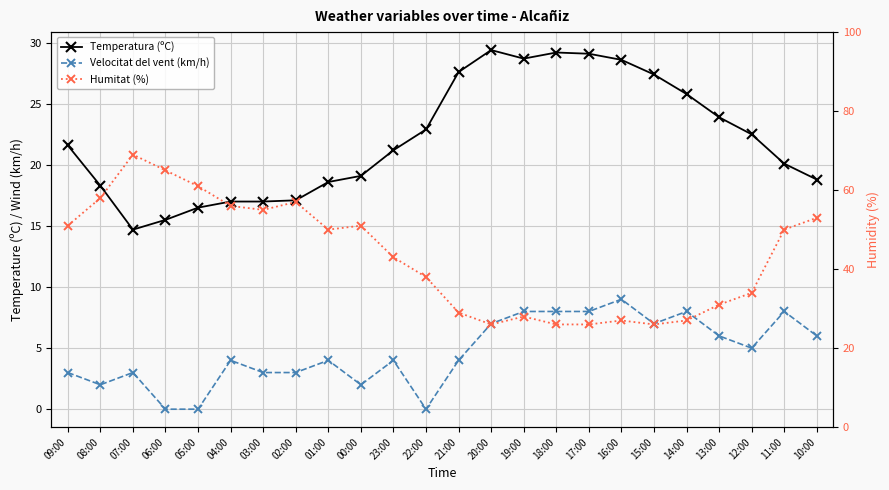

At which label is Temperatura (ºC) closest to 22?

09:00